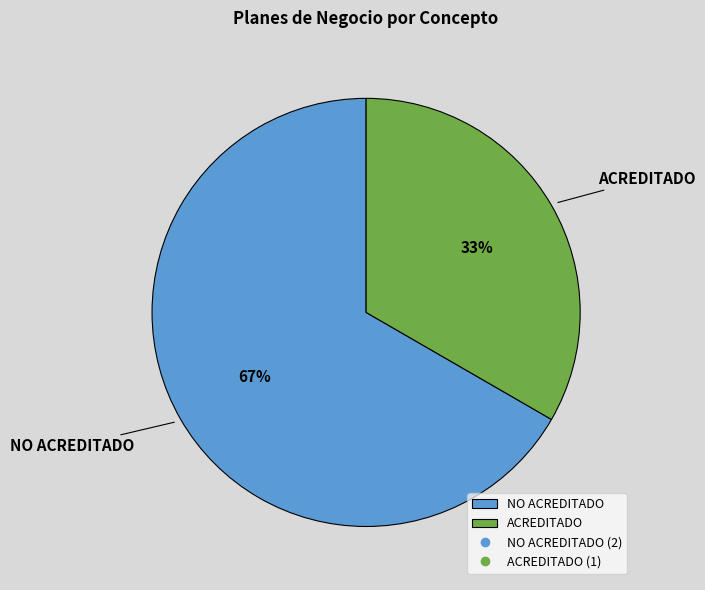

To the nearest percent, what is the combined percentage of NO ACREDITADO and ACREDITADO?

100%